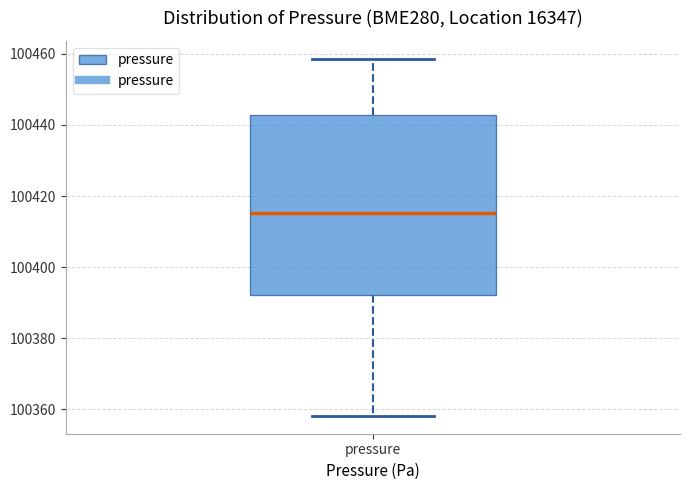

Transcribe this box plot: give where the median line is, the range the box spans, and where the two whiskers end, as read against the y-axis. The values are not printed on the chart, so give them approximately, as read against the axis.

median 100416, box 100392 to 100442, whiskers 100358 to 100458